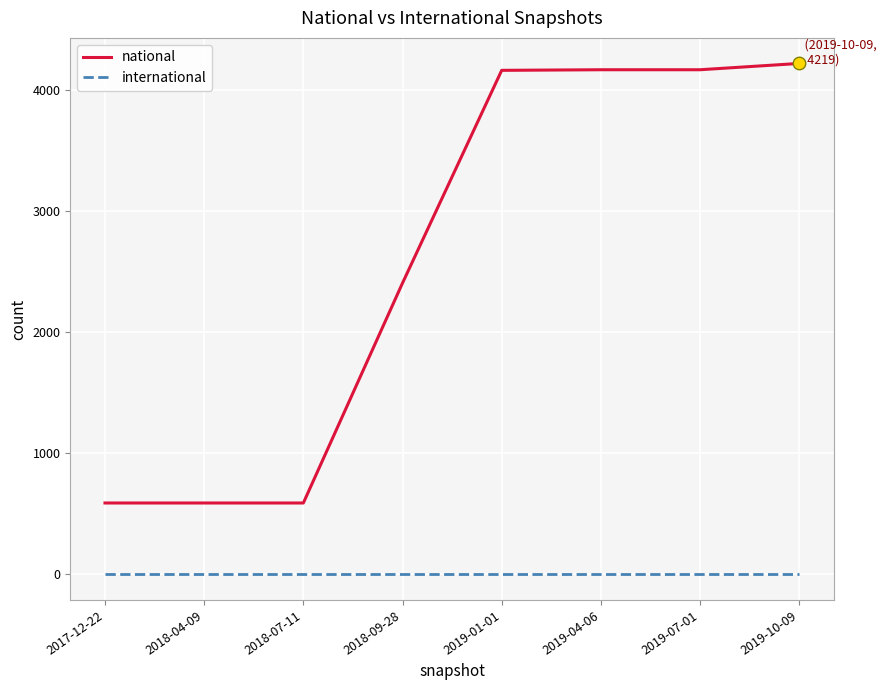

What is the difference between the second highest and second lowest values in the national series?

3577